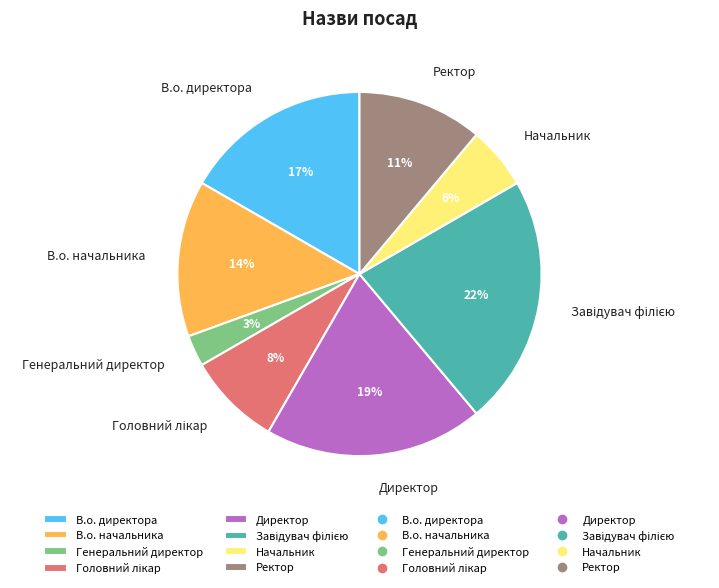

What is the ratio of the value at В.о. директора to the value at Директор?

0.9